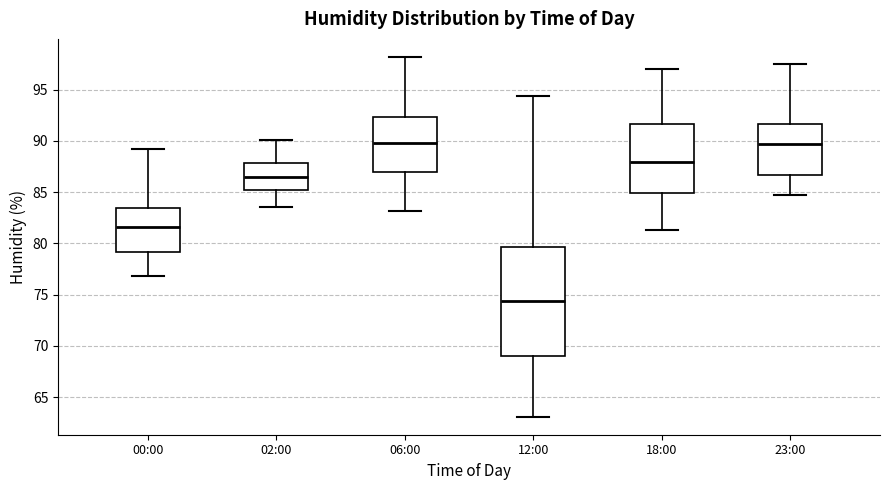

Reading left to right, read every box against the y-axis: the position of its median line, the range the box covers, and the ends of its whiskers. The values are not printed on the chart, so give them approximately, as read against the axis.

00:00: median 81.5, box 79.0 to 83.5, whiskers 77.0 to 89.0
02:00: median 86.5, box 85.5 to 88.0, whiskers 83.5 to 90.0
06:00: median 90.0, box 87.0 to 92.5, whiskers 83.0 to 98.0
12:00: median 74.5, box 69.0 to 79.5, whiskers 63.0 to 94.5
18:00: median 88.0, box 85.0 to 91.5, whiskers 81.5 to 97.0
23:00: median 90.0, box 86.5 to 91.5, whiskers 84.5 to 97.5